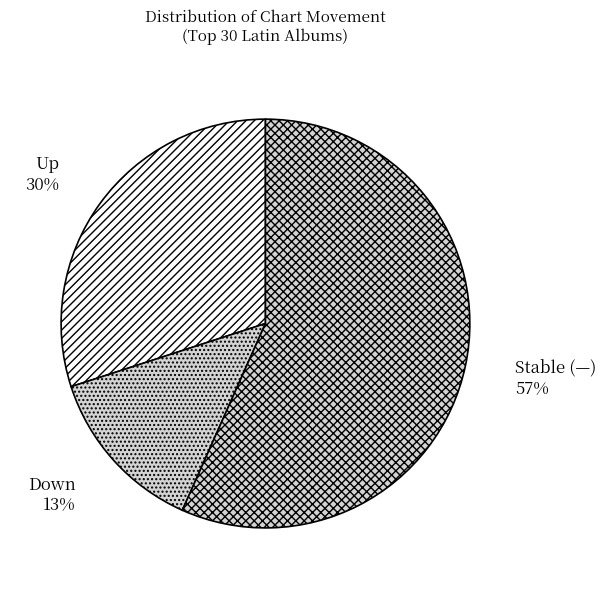

To the nearest percent, what is the average slice percentage?

33%